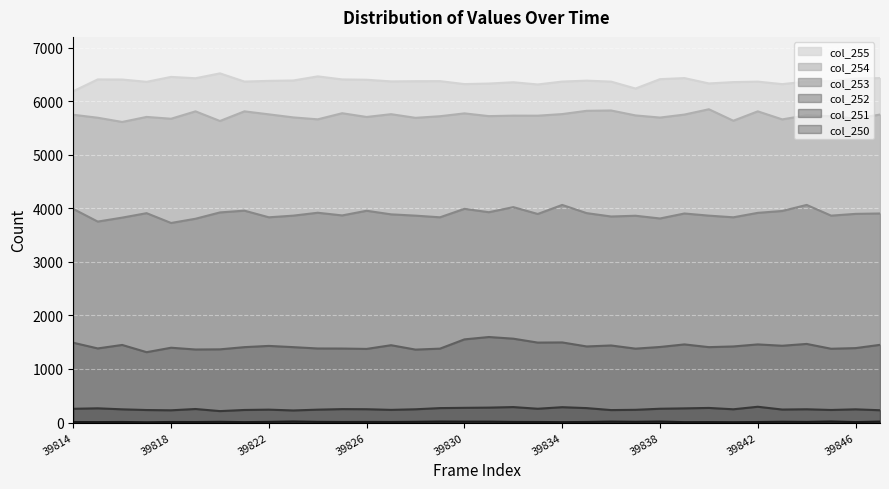

How many lines are shown in the chart?

6